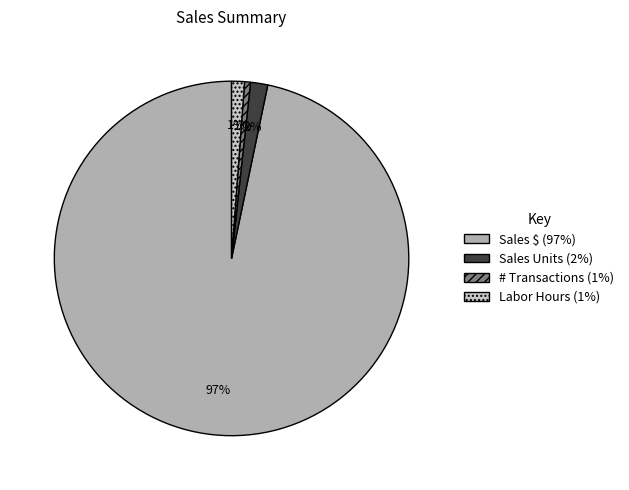

To the nearest percent, what is the combined percentage of Sales $ and # Transactions?

97%